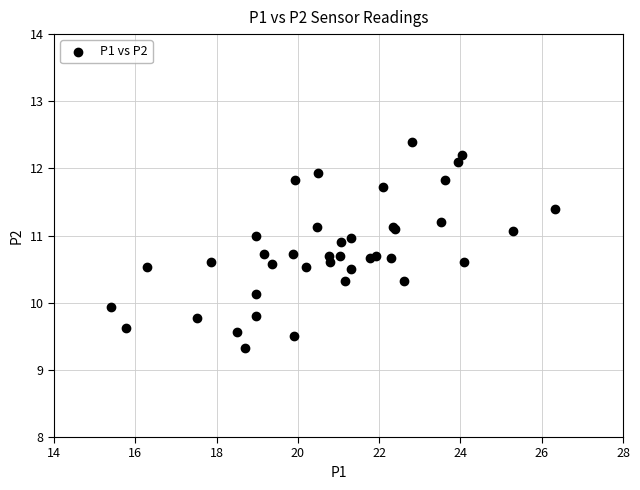

What Y value in the scatter plot is closest to 10?

9.9